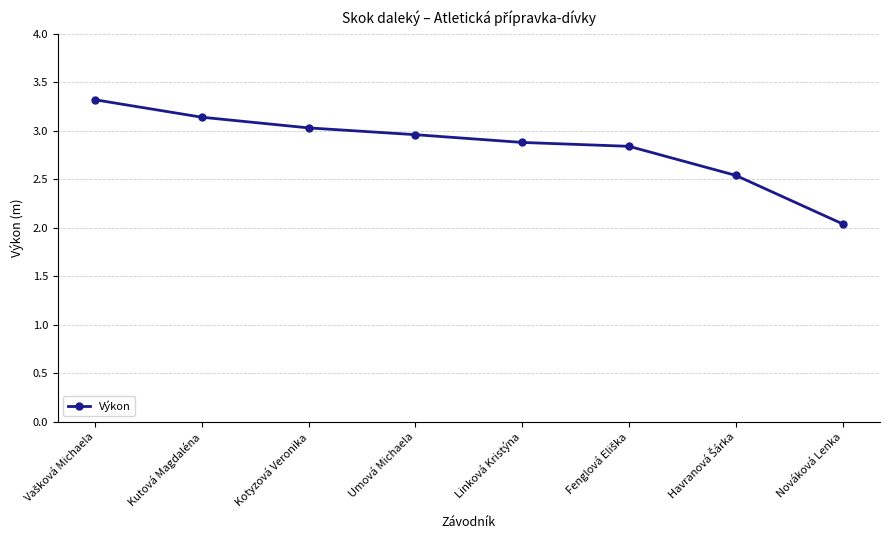

Does the chart have visible grid lines?

Yes